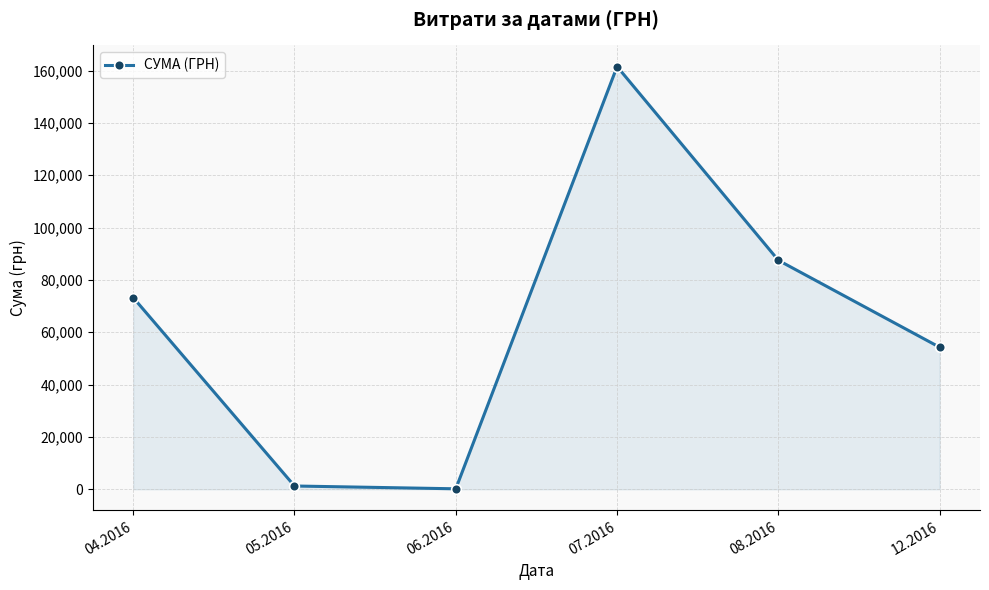

What is the change in value from 06.2016 to 12.2016?

+54072.0